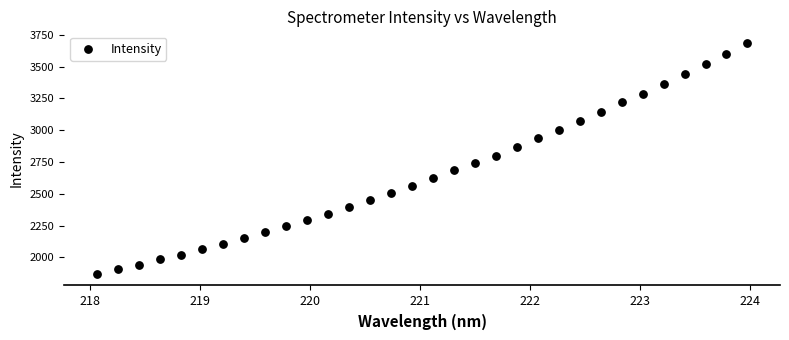

What is the range of X values (max minus min)?

5.9